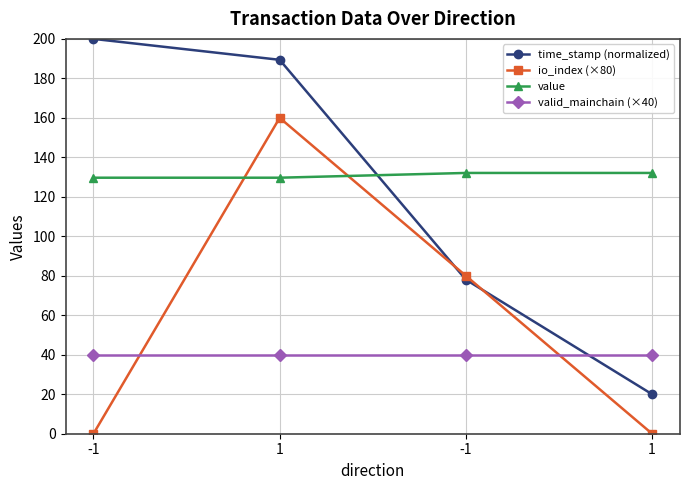

True or false: value and valid_mainchain (×40) intersect in this chart.

False